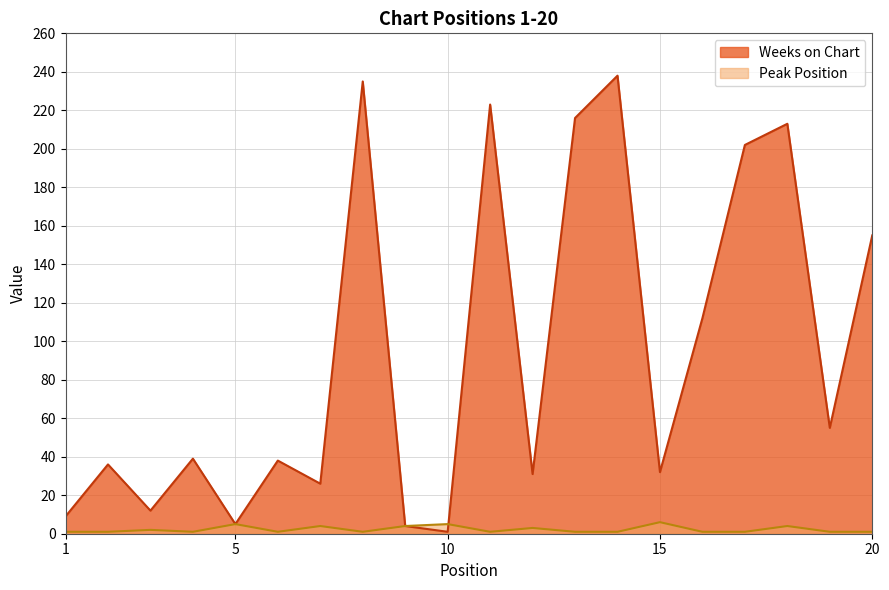

Which category has the highest value across all series?

14